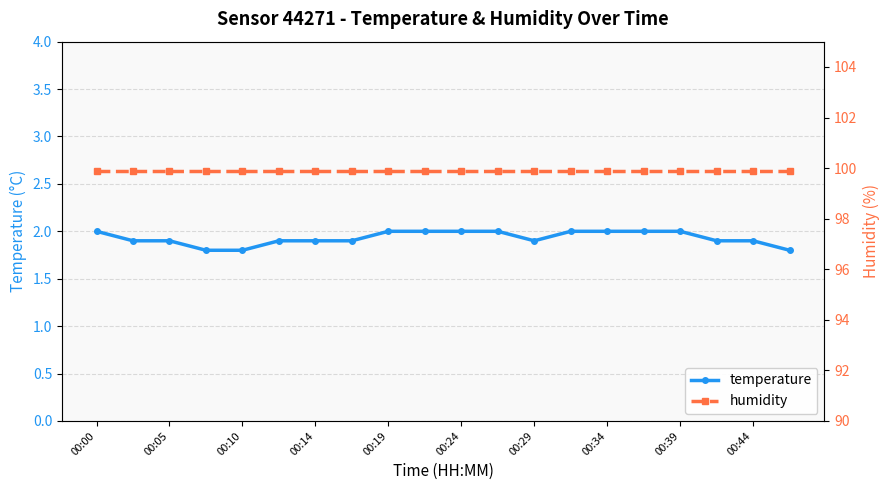

What is the smallest value displayed?

1.8